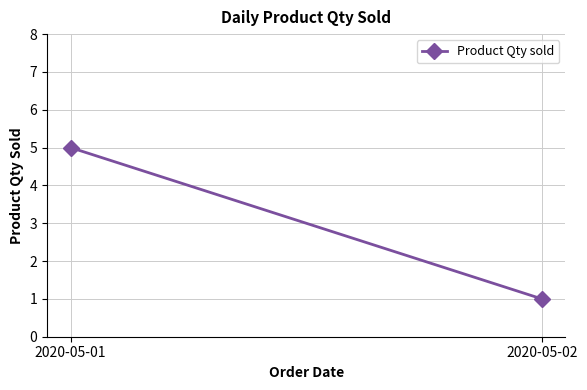

The value at 2020-05-02 is 2. True or false?

False